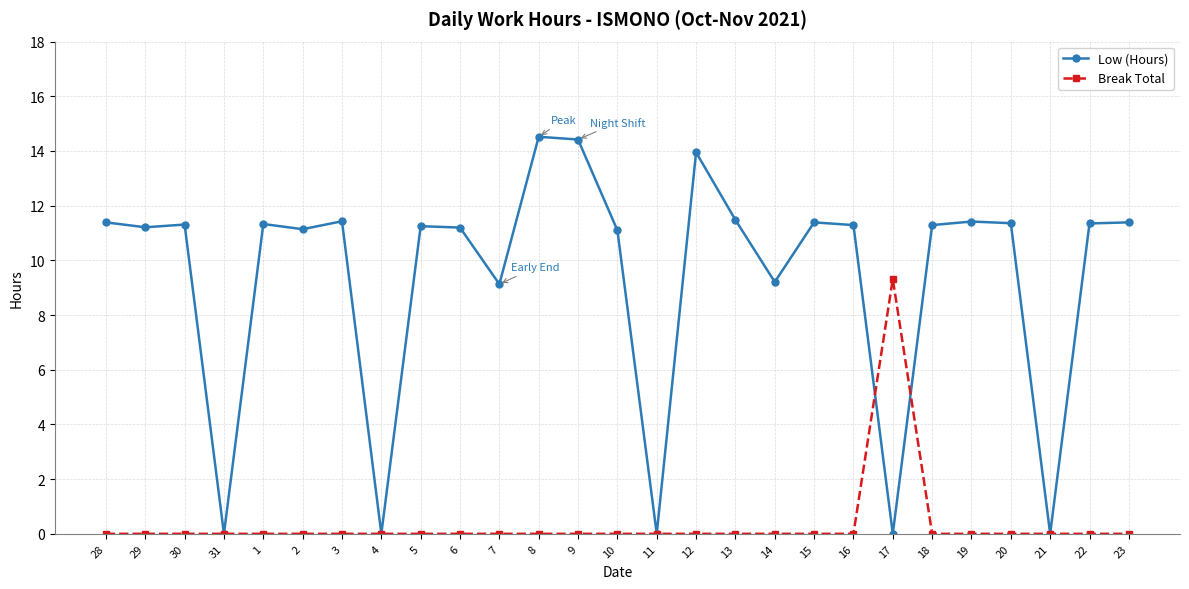

The value of Low (Hours) at 15 is 11.4. True or false?

True